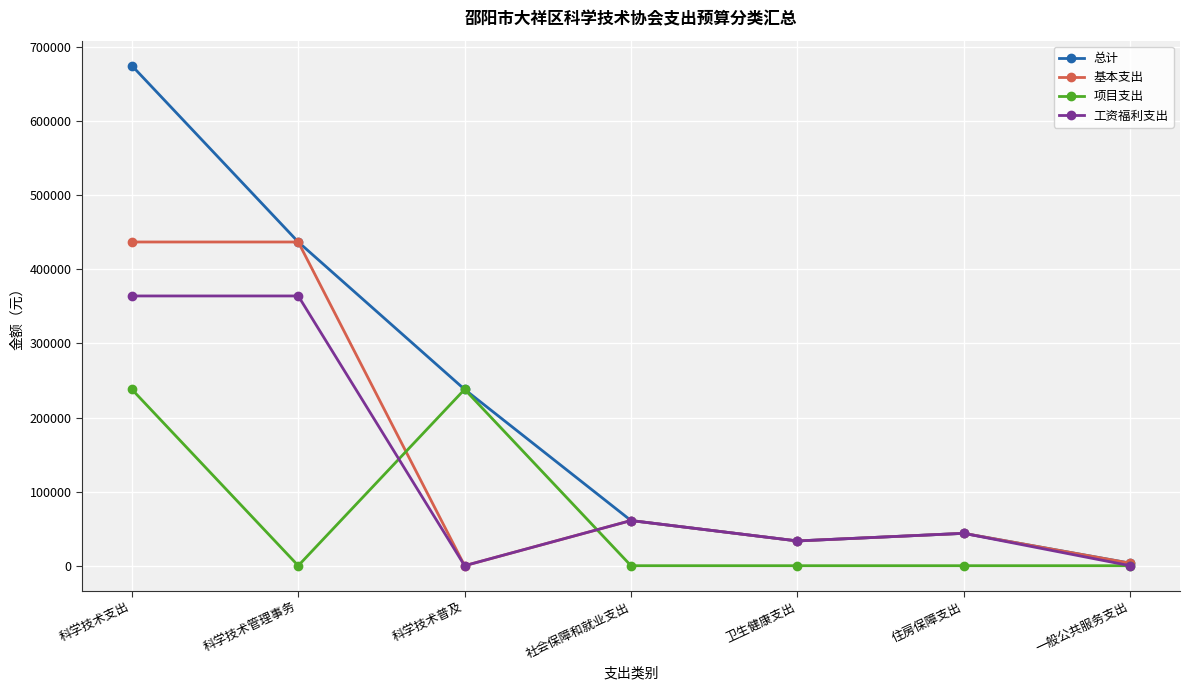

At which label does 总计 reach its peak?

科学技术支出